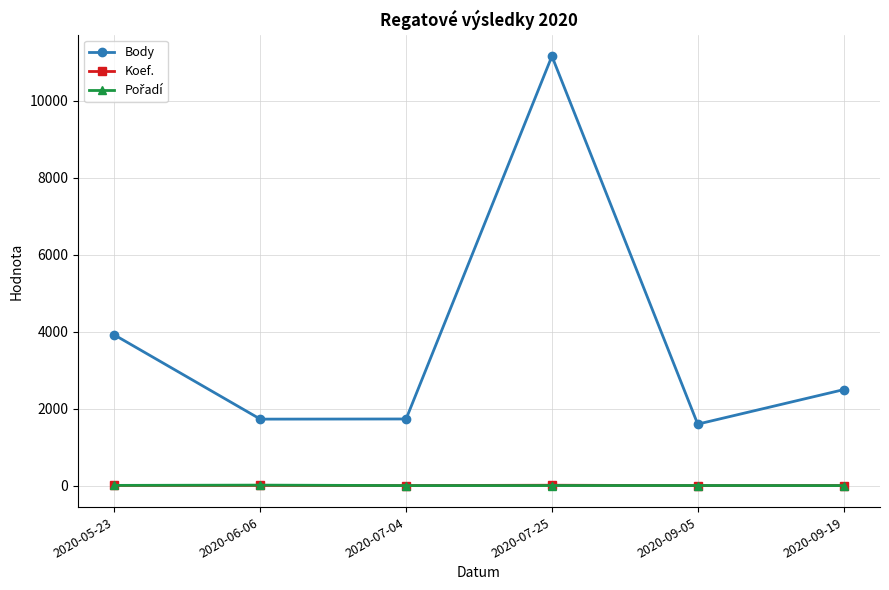

Does the chart have visible grid lines?

Yes